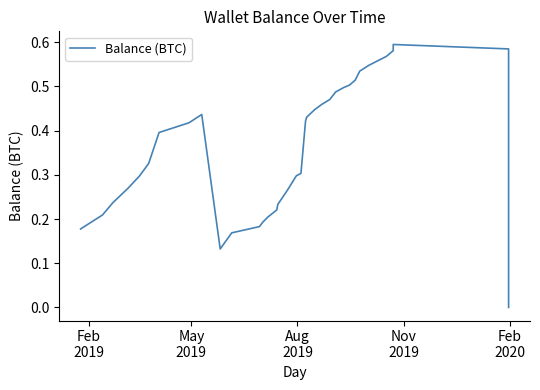

How many points are higher than both their immediate neighbors (excluding endpoints)?

2